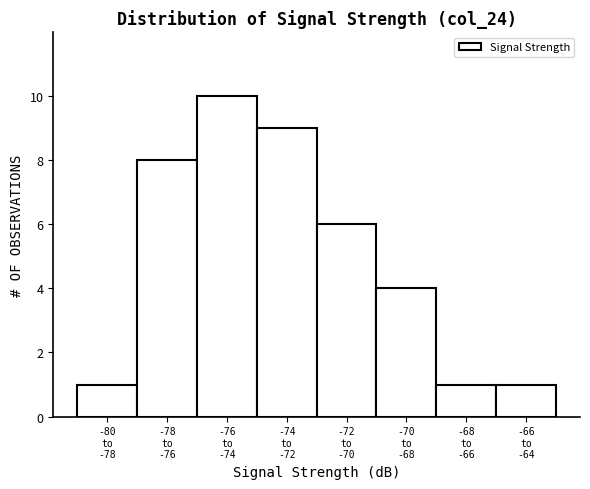

Reading right to left, what are all the values shown in this chart?

1	1	4	6	9	10	8	1